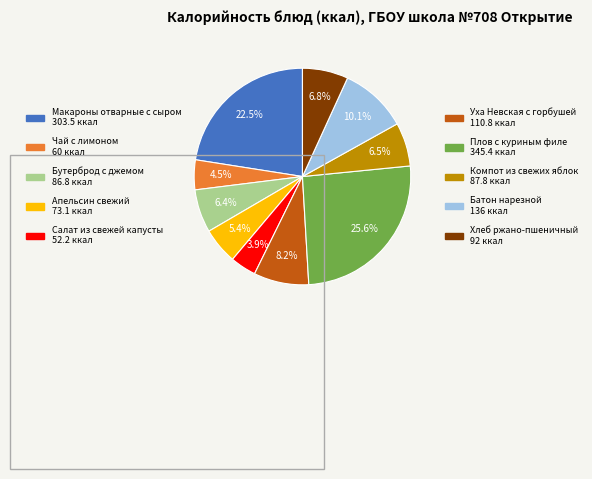

Is there any slice that represents more than half of the pie?

No